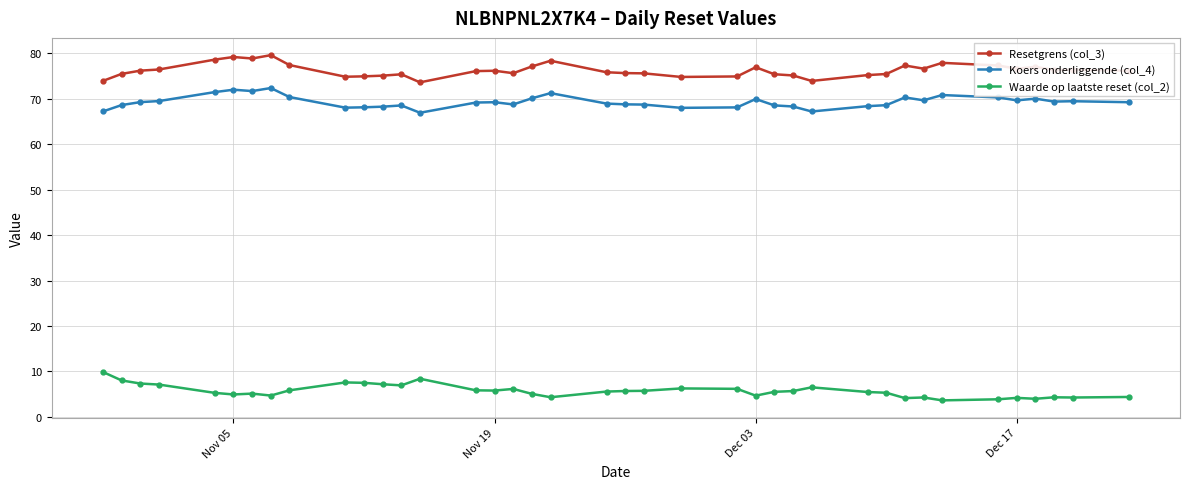

What is the highest value of the Resetgrens (col_3) series?

79.6